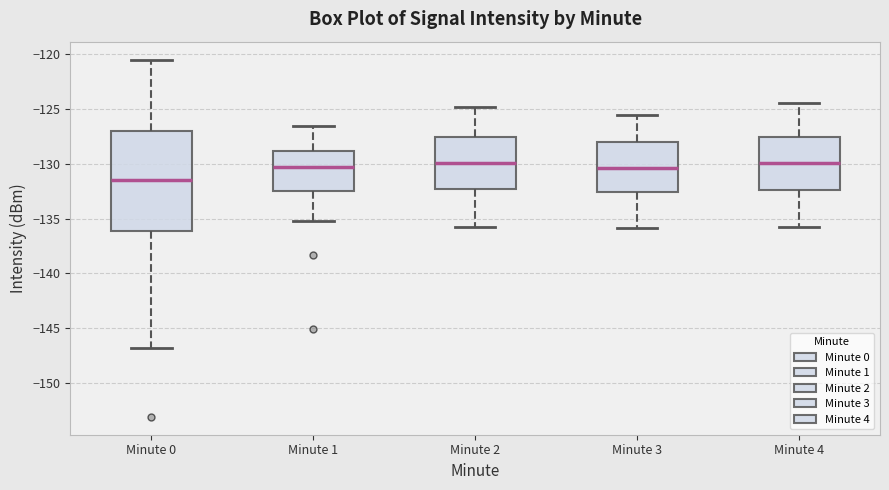

Reading left to right, transcribe this box plot: for each box, give where its median line is, the range the box spans, and where its two whiskers end, as read against the y-axis. The values are not printed on the chart, so give them approximately, as read against the axis.

Minute 0: median -131.5, box -136.0 to -127.0, whiskers -147.0 to -120.5
Minute 1: median -130.5, box -132.5 to -129.0, whiskers -135.0 to -126.5
Minute 2: median -130.0, box -132.5 to -127.5, whiskers -136.0 to -125.0
Minute 3: median -130.5, box -132.5 to -128.0, whiskers -136.0 to -125.5
Minute 4: median -130.0, box -132.5 to -127.5, whiskers -136.0 to -124.5